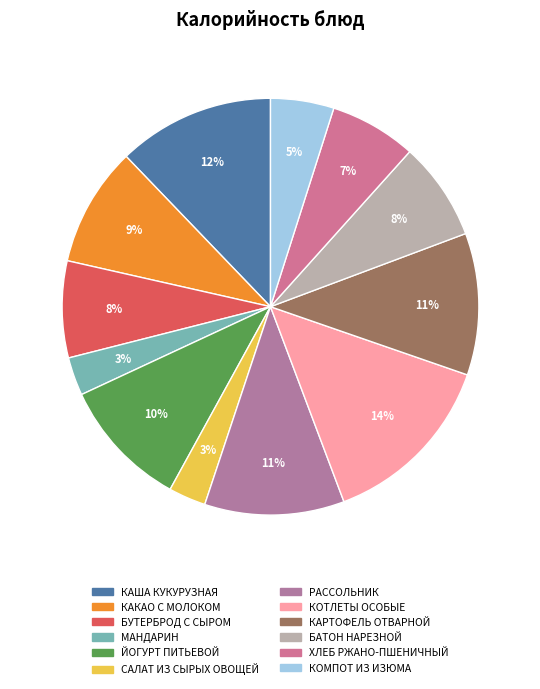

Combined, what portion of the pie is БУТЕРБРОД С СЫРОМ and ЙОГУРТ ПИТЬЕВОЙ?

17.6%